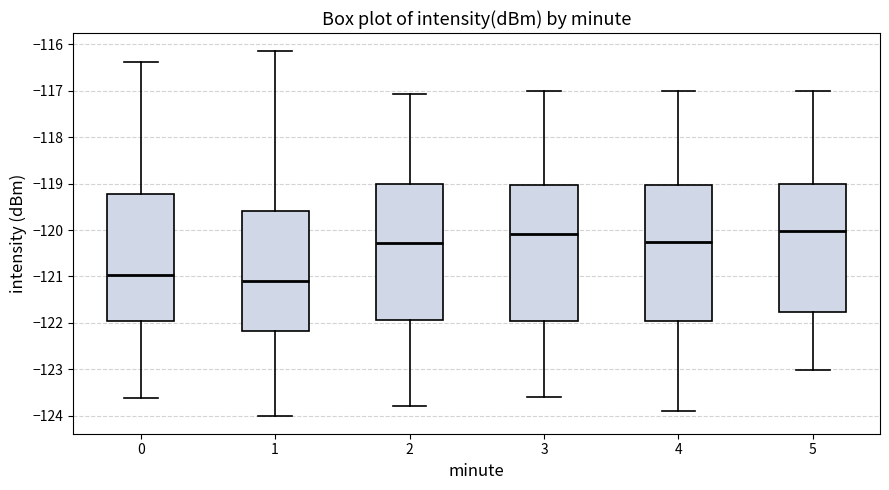

Reading left to right, transcribe this box plot: for each box, give where its median line is, the range the box spans, and where its two whiskers end, as read against the y-axis. The values are not printed on the chart, so give them approximately, as read against the axis.

0: median -121.0, box -122.0 to -119.2, whiskers -123.6 to -116.4
1: median -121.1, box -122.2 to -119.6, whiskers -124.0 to -116.1
2: median -120.3, box -121.9 to -119.0, whiskers -123.8 to -117.1
3: median -120.1, box -122.0 to -119.0, whiskers -123.6 to -117.0
4: median -120.3, box -122.0 to -119.0, whiskers -123.9 to -117.0
5: median -120.0, box -121.8 to -119.0, whiskers -123.0 to -117.0